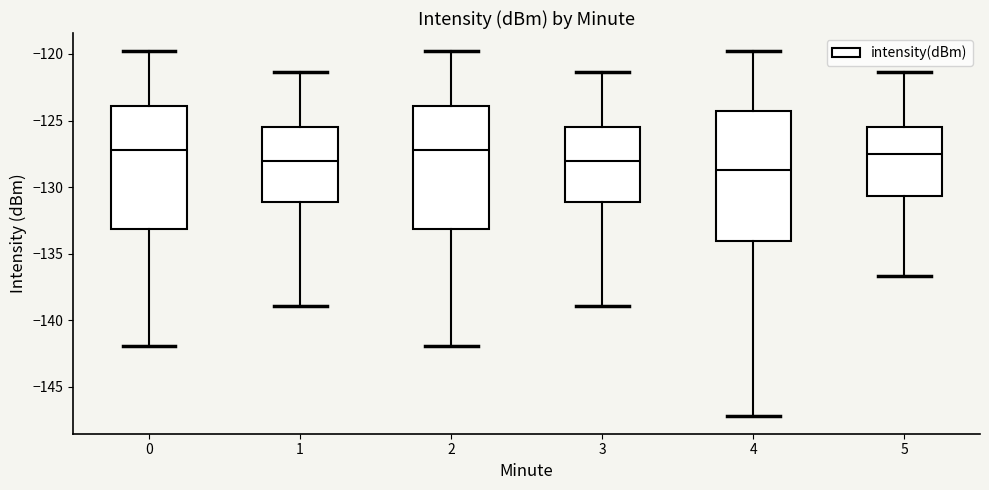

Which box has the lowest median line?

4